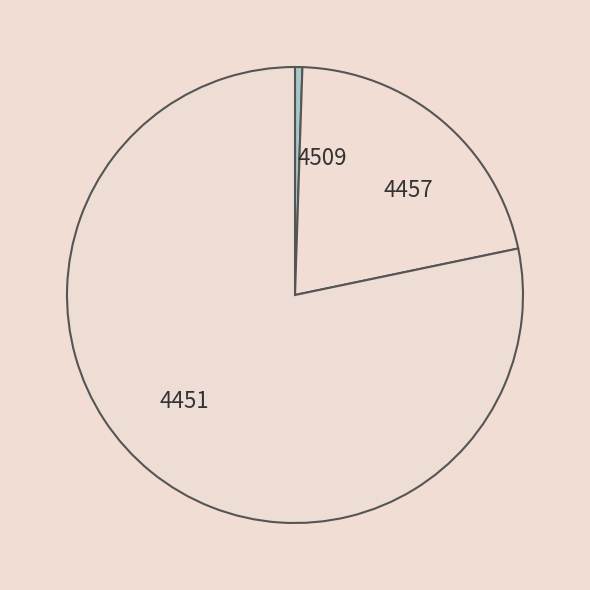

Is there any slice that represents more than half of the pie?

Yes